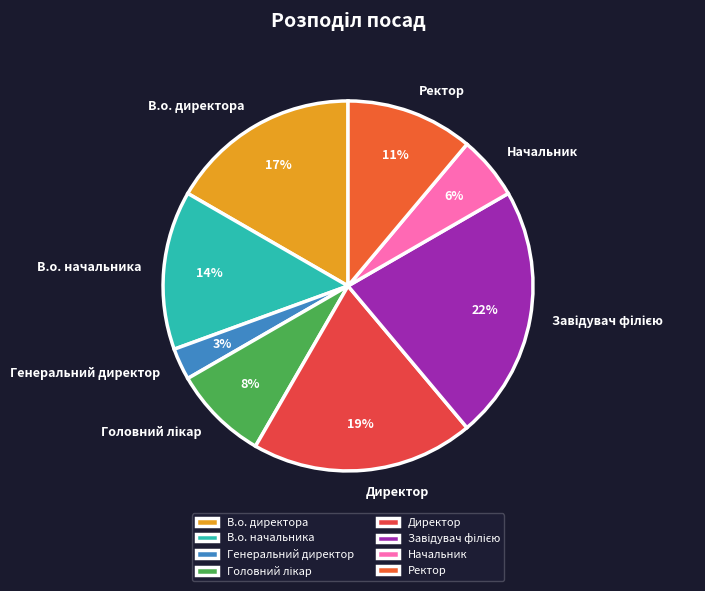

Combined, do Директор and Ректор account for over 50%?

No